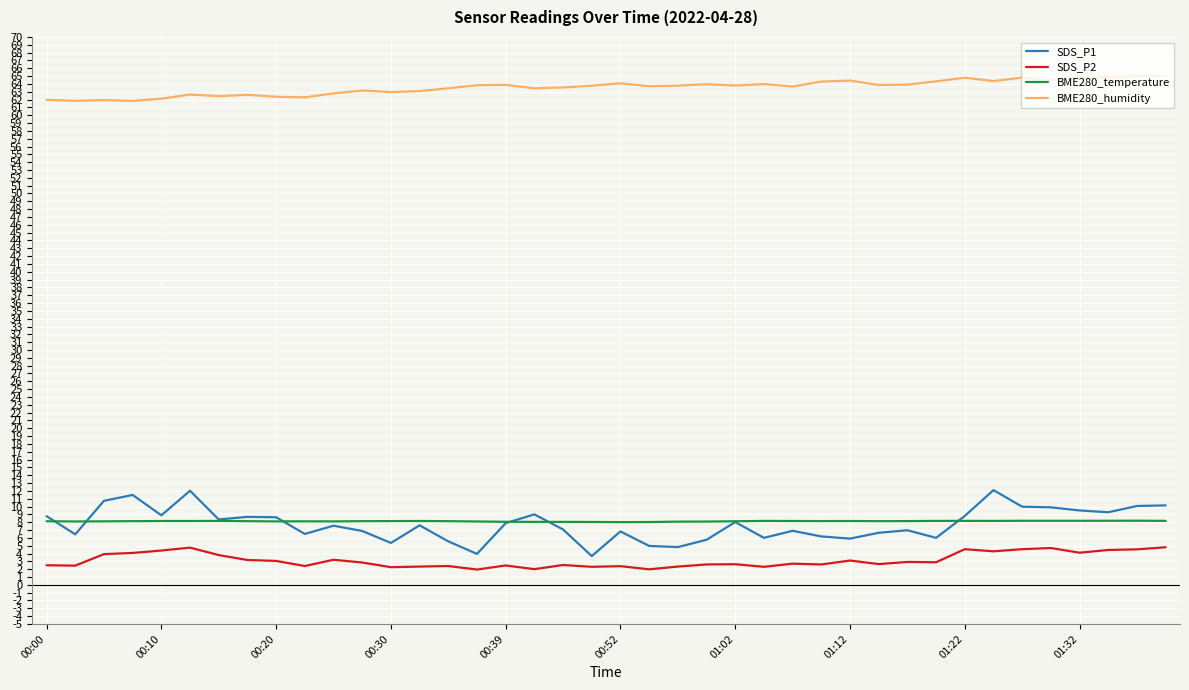

Rank the series by their maximum value, from highest to lowest.

BME280_humidity, SDS_P1, BME280_temperature, SDS_P2